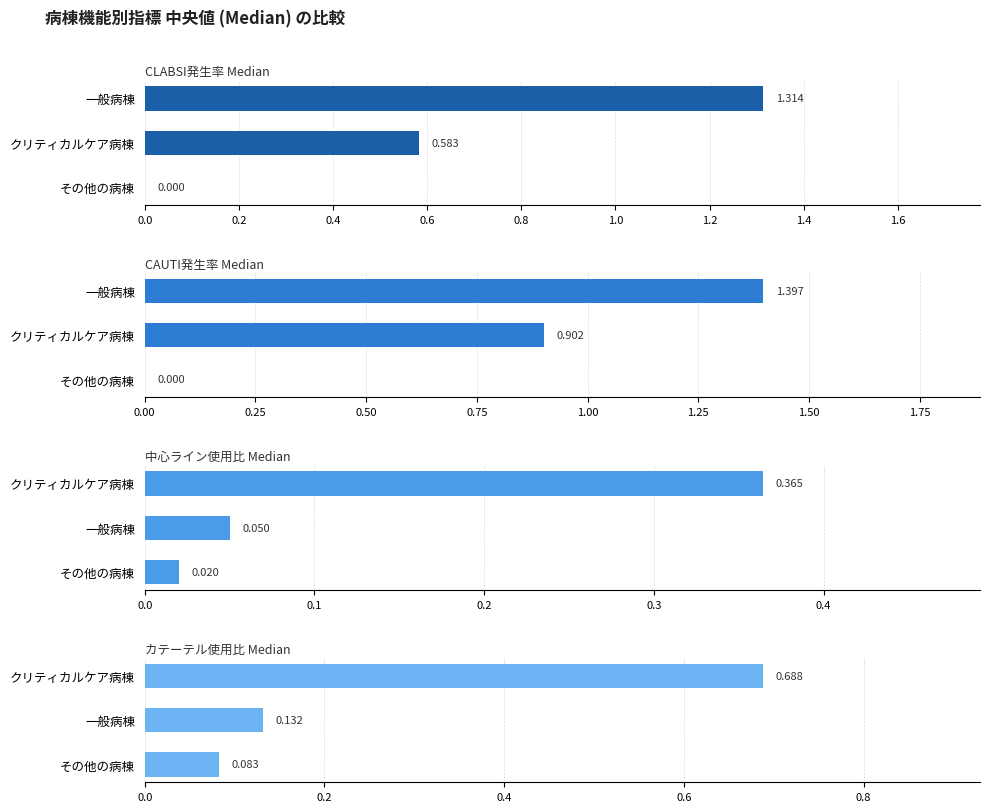

The value of CAUTI発生率 Median at 一般病棟 is 1.4. True or false?

True